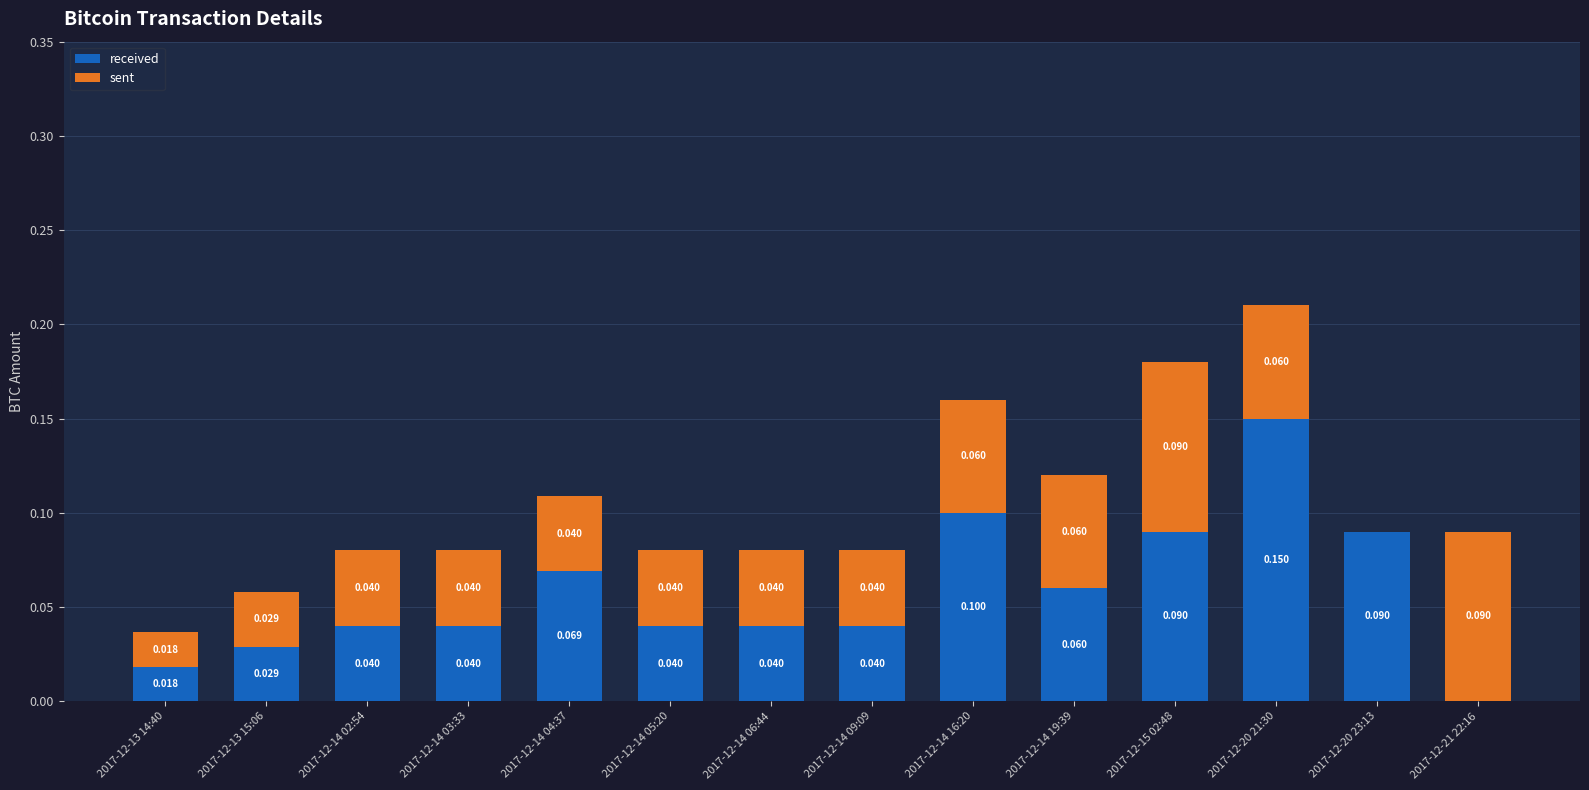

How many values in received are above zero?

13